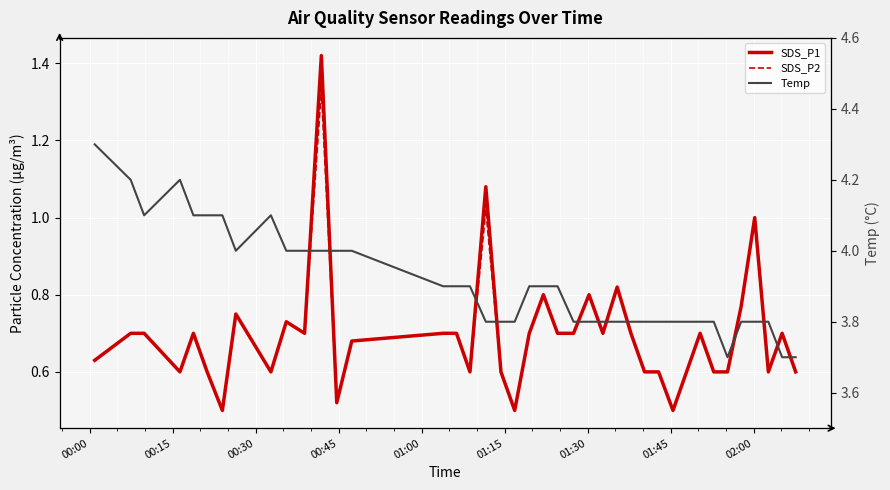

What value does the Temp series have at 00:30?

4.1